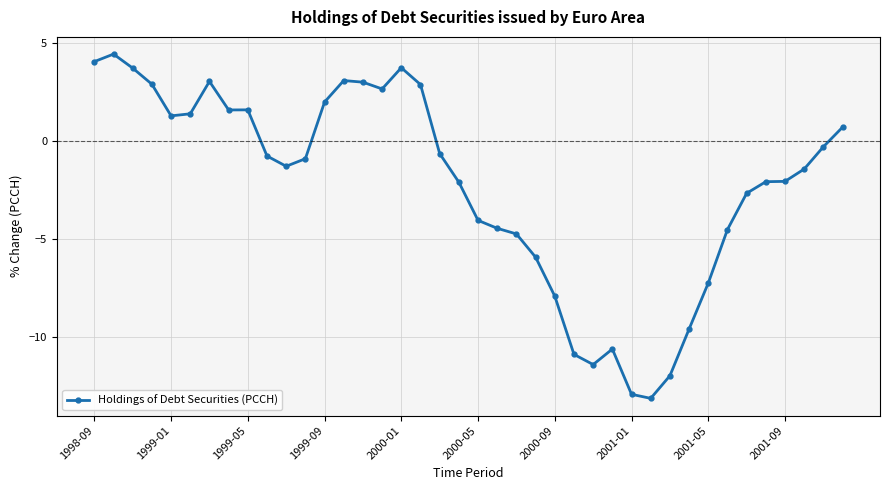

What is the value of the 9th point from the left?

1.6